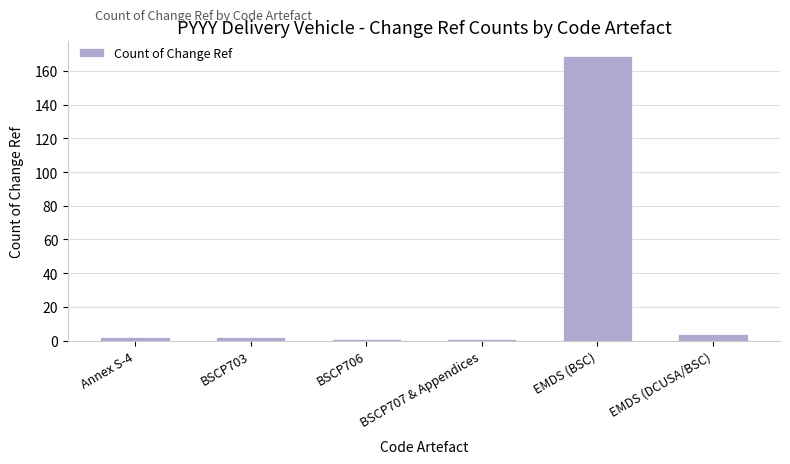

What is the maximum value shown in the chart?

169